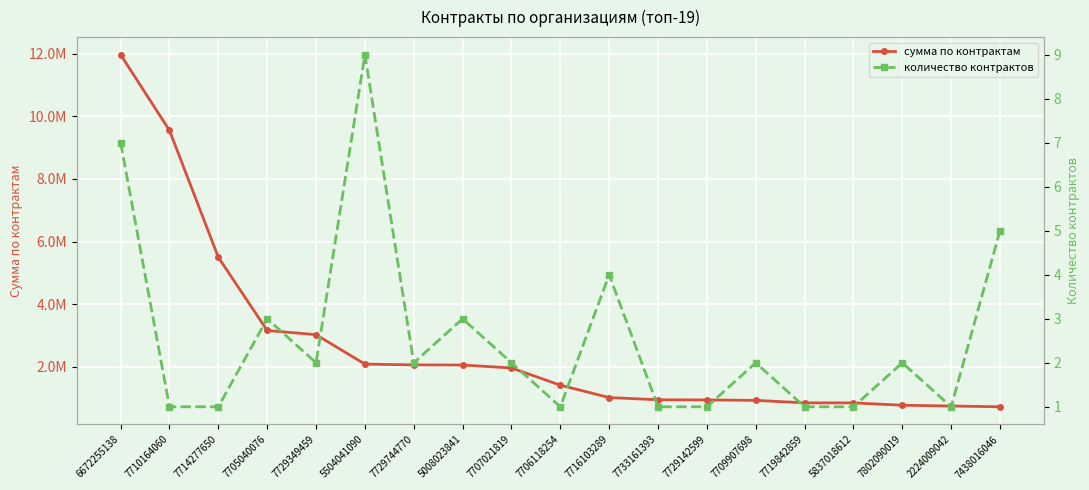

True or false: количество контрактов and сумма по контрактам cross at least once.

False